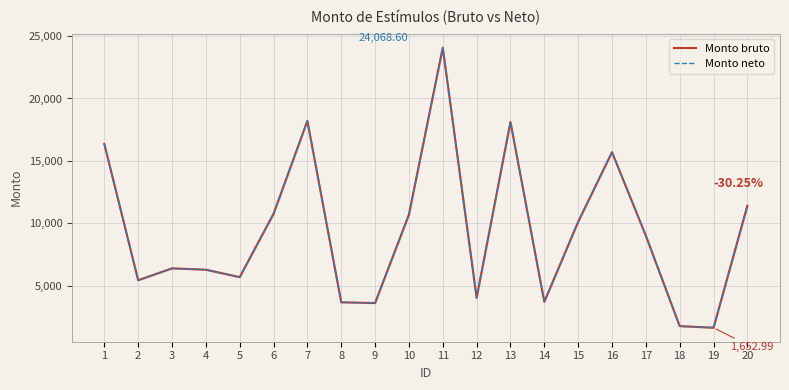

What is the greatest value displayed?

24068.6